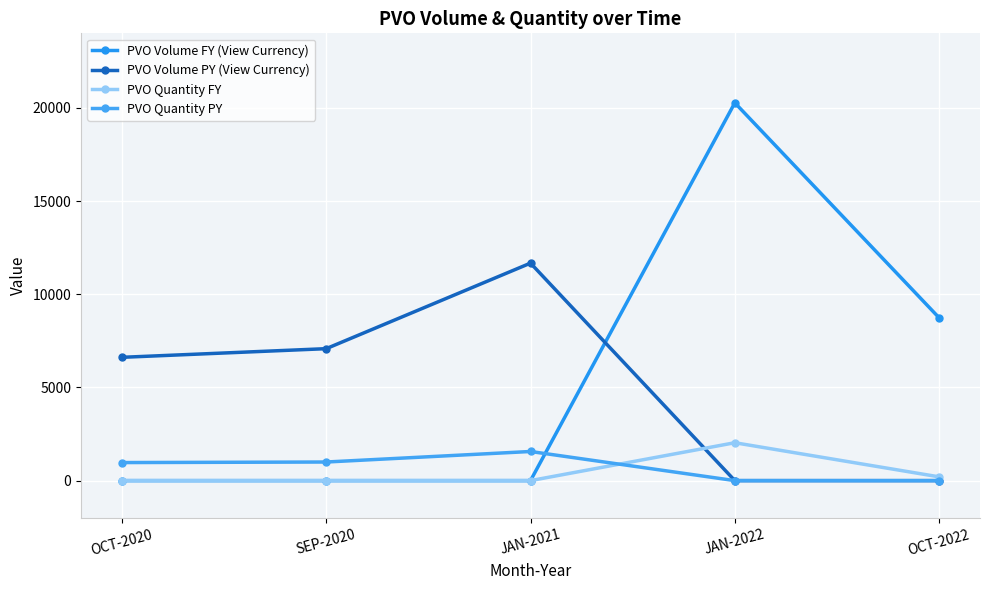

At which label is PVO Volume PY (View Currency) closest to 5835?

OCT-2020